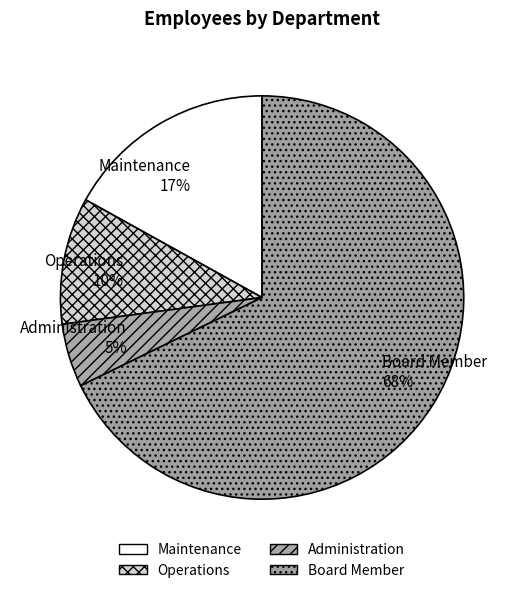

Rank the categories by value from lowest to highest.

Administration, Operations, Maintenance, Board Member